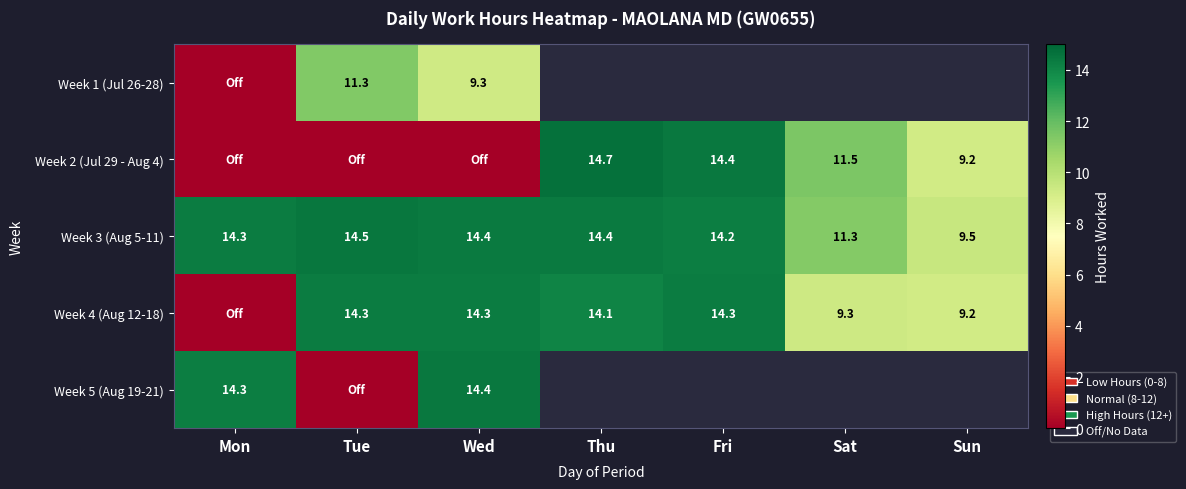

Between Thu and Fri, which is larger?

Fri